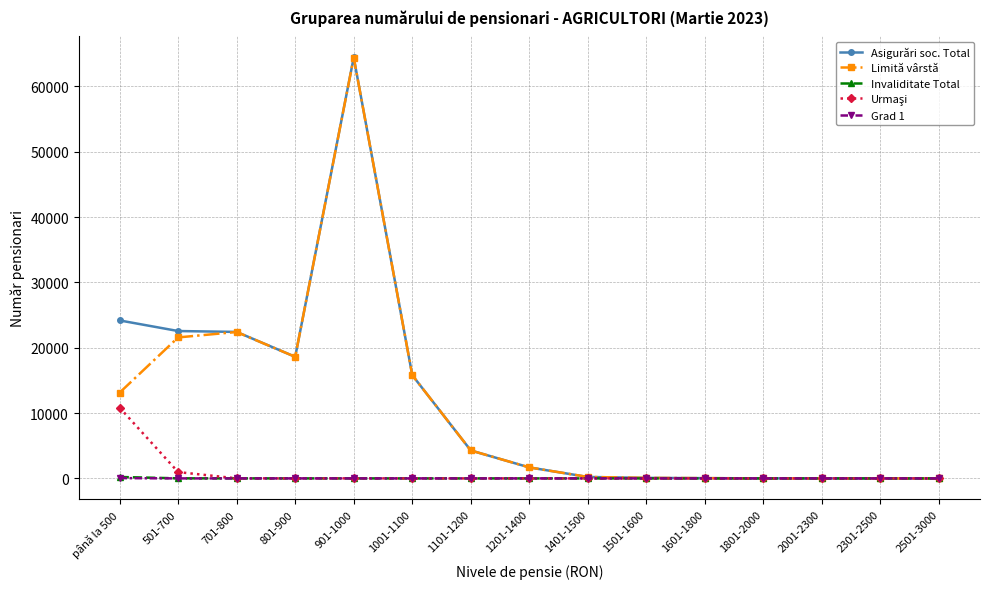

What is the label of the 8th point from the right?

1201-1400